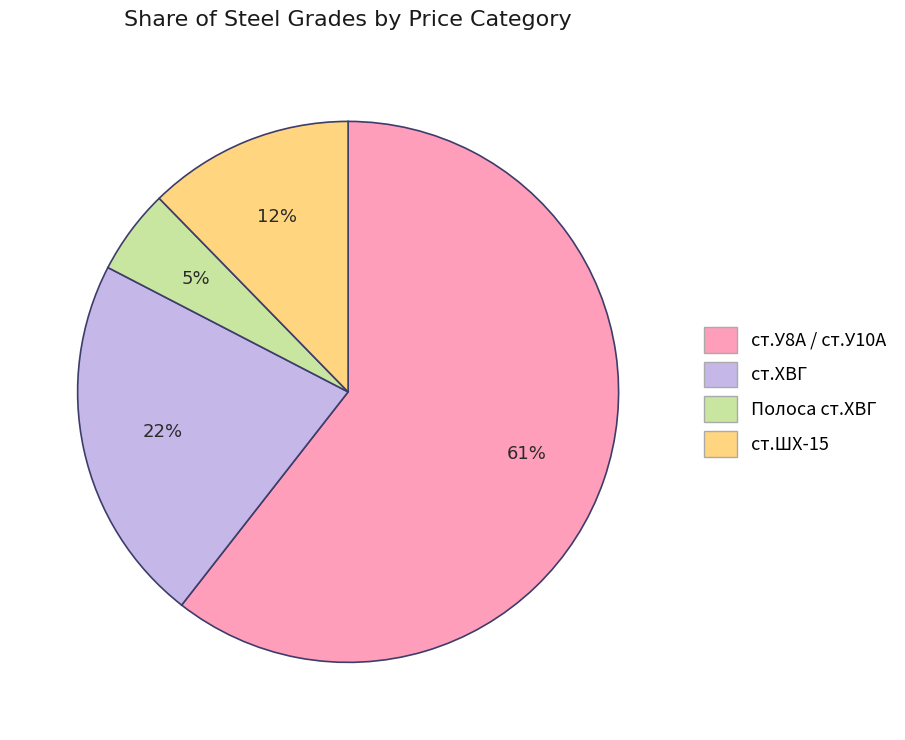

Approximately how many times larger is the value at ст.ХВГ compared to ст.У8А / ст.У10А?

0.4